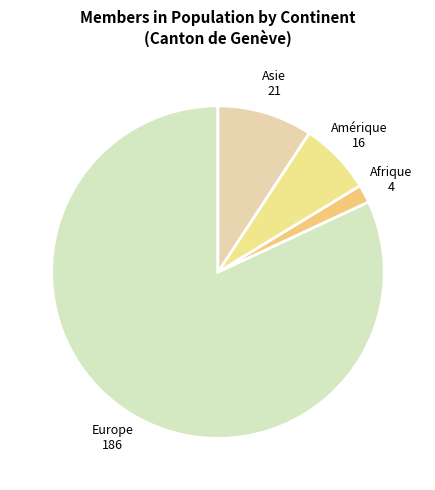

Is it true that Amérique is 7% of the pie?

True